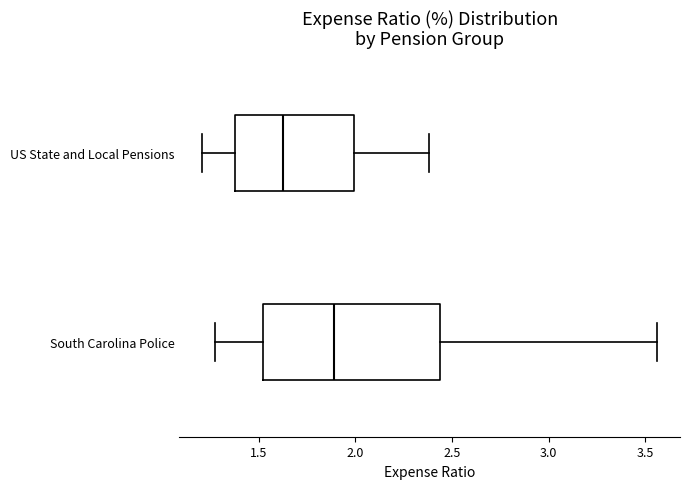

Reading bottom to top, read every box against the x-axis: the position of its median line, the range the box covers, and the ends of its whiskers. The values are not printed on the chart, so give them approximately, as read against the axis.

South Carolina Police: median 1.90, box 1.50 to 2.45, whiskers 1.30 to 3.55
US State and Local Pensions: median 1.65, box 1.40 to 2.00, whiskers 1.20 to 2.40